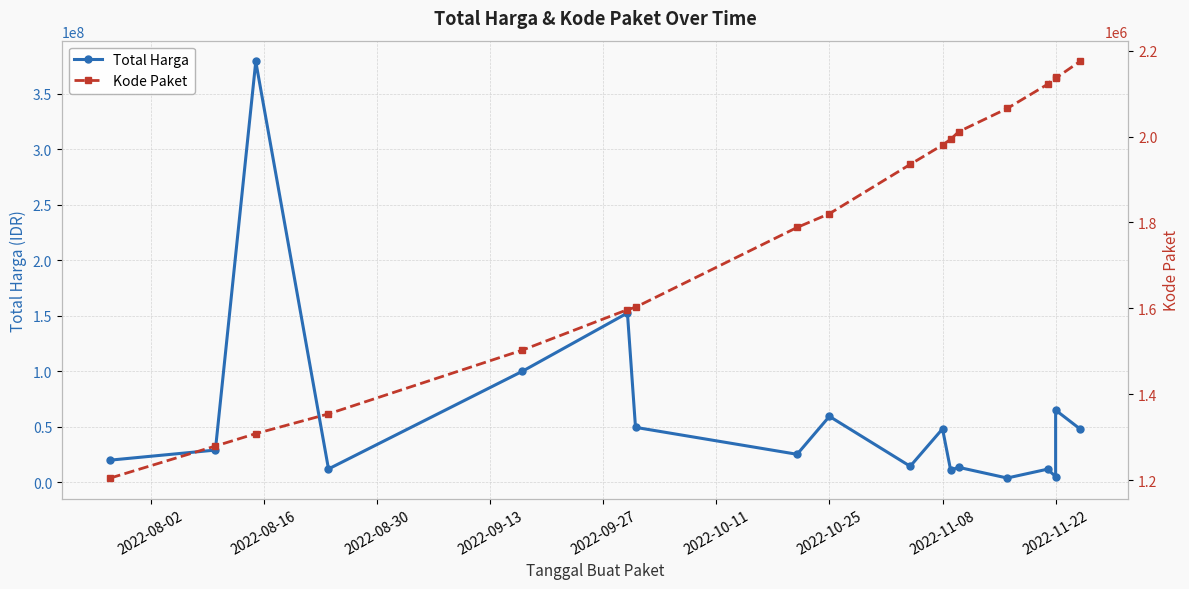

How many lines are shown in the chart?

2